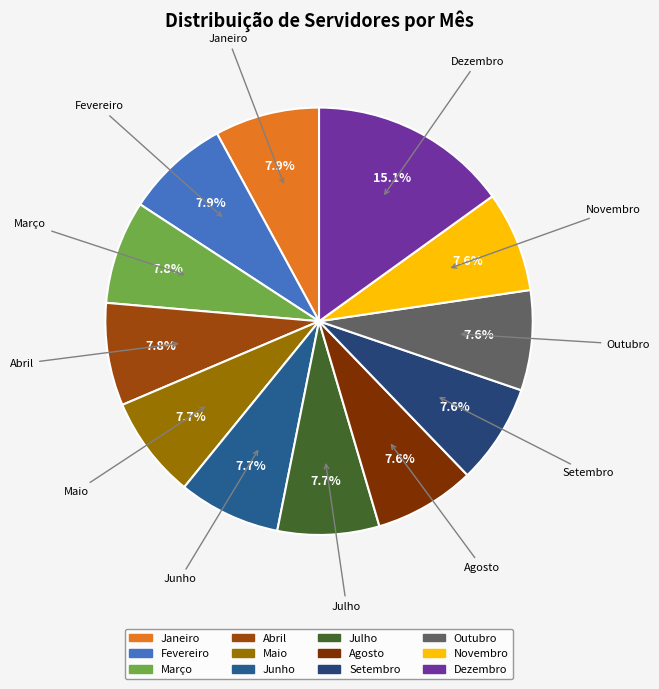

What is the ratio of the value at Agosto to the value at Julho?

1.0